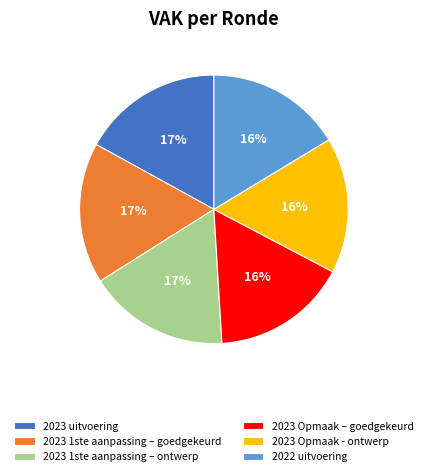

How many segments does this pie chart have?

6